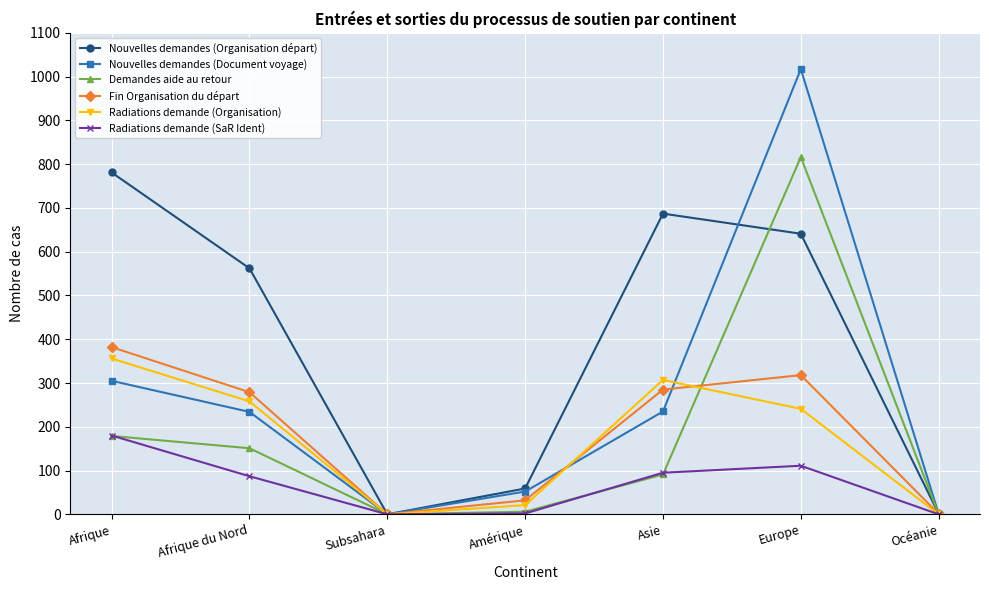

What is the value of the Radiations demande (Organisation) point at the 4th from the left?

21